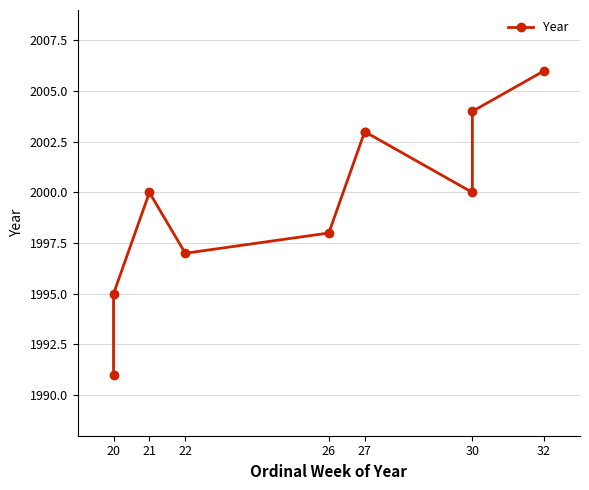

Which has a higher value, 22 or 26?

26